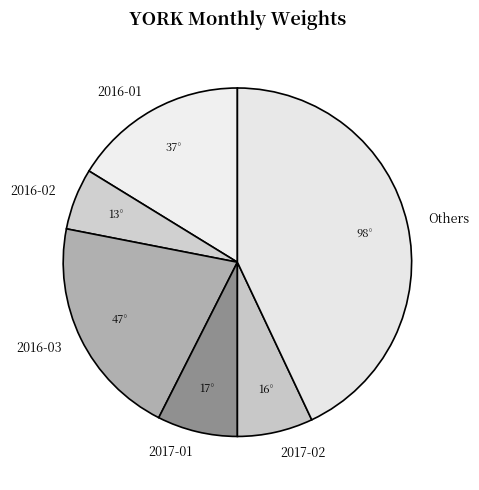

What is the largest slice in the pie chart?

Others